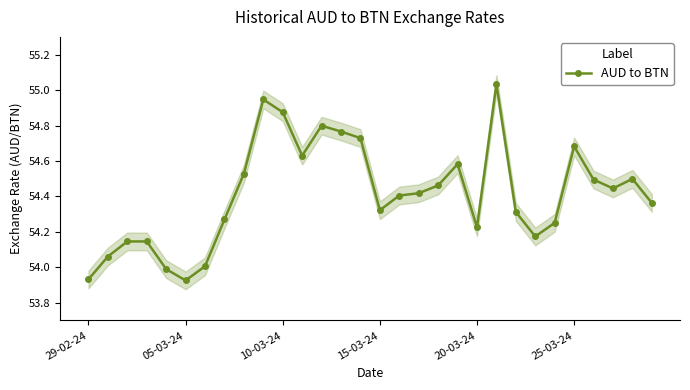

Approximately how many times larger is the value at 12 compared to 05-03-24?

1.0